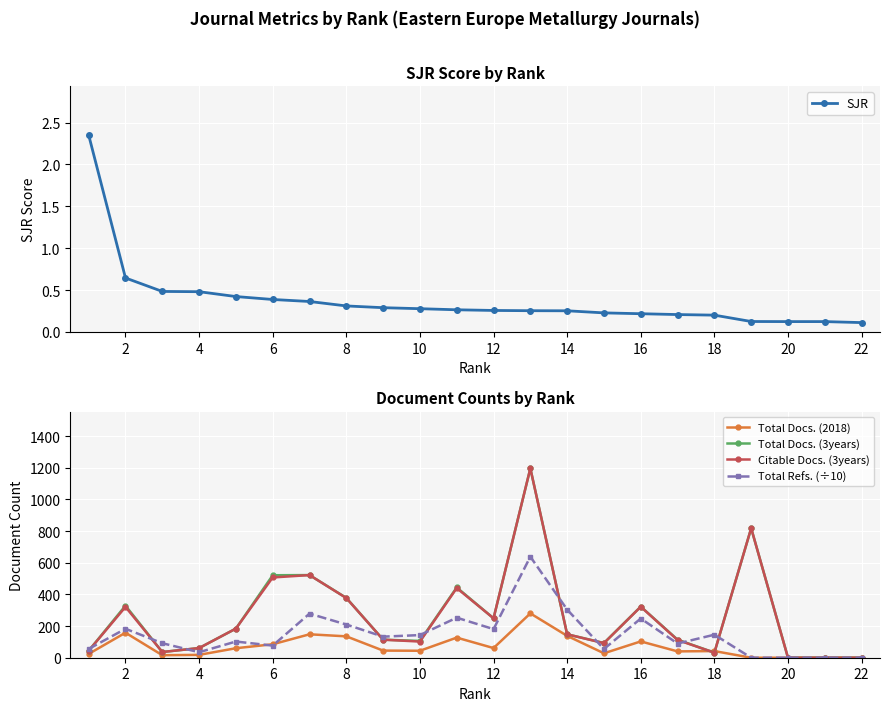

True or false: Total Docs. (3years) has more than 0 points higher than both neighbors.

True